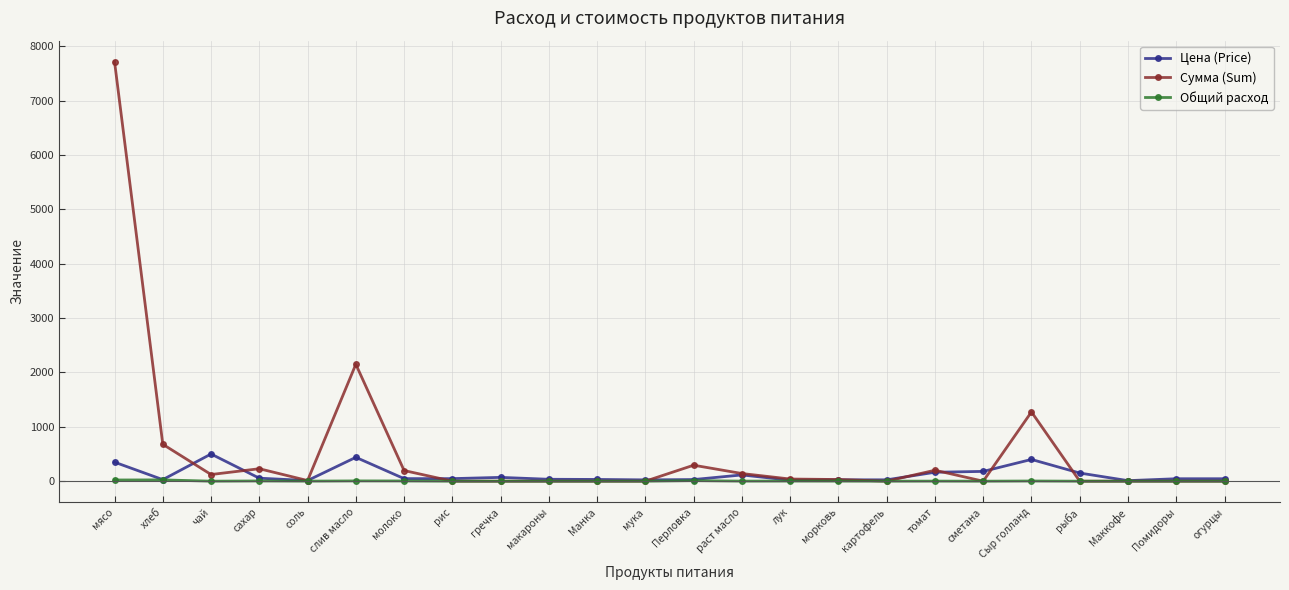

At which category does Цена (Price) reach its first local valley?

хлеб